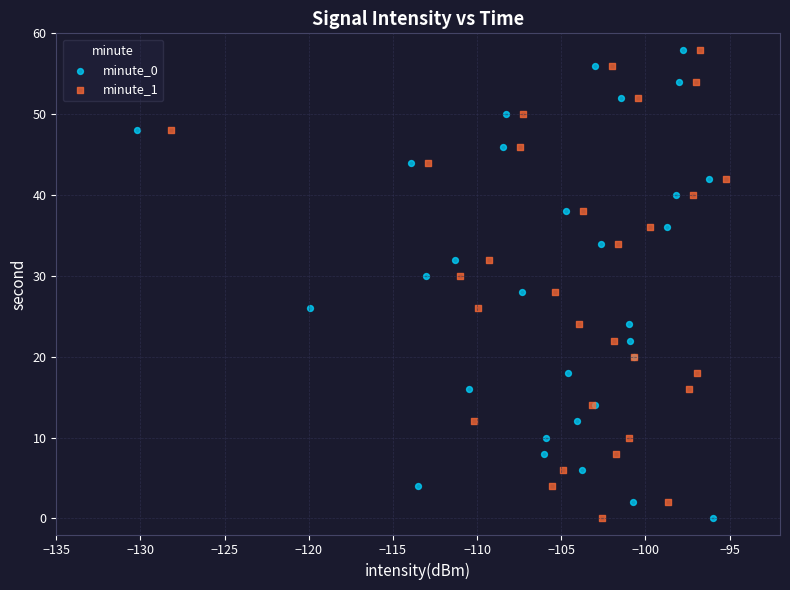

What are all the series names shown in the legend?

minute_0, minute_1